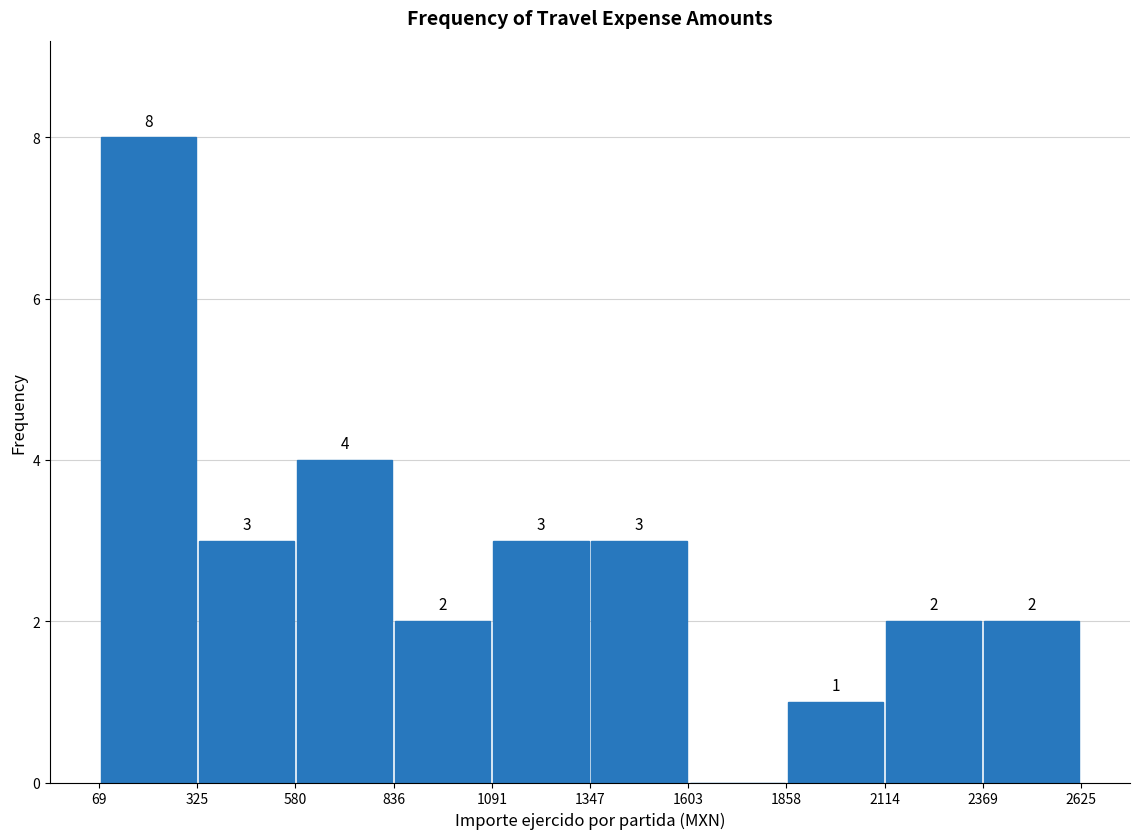

Over which range of the x-axis is the bar tallest?

69 to 325